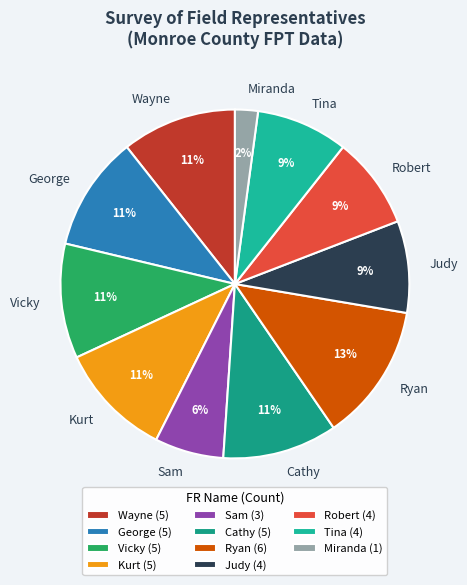

Is it true that Judy is 9% of the pie?

True